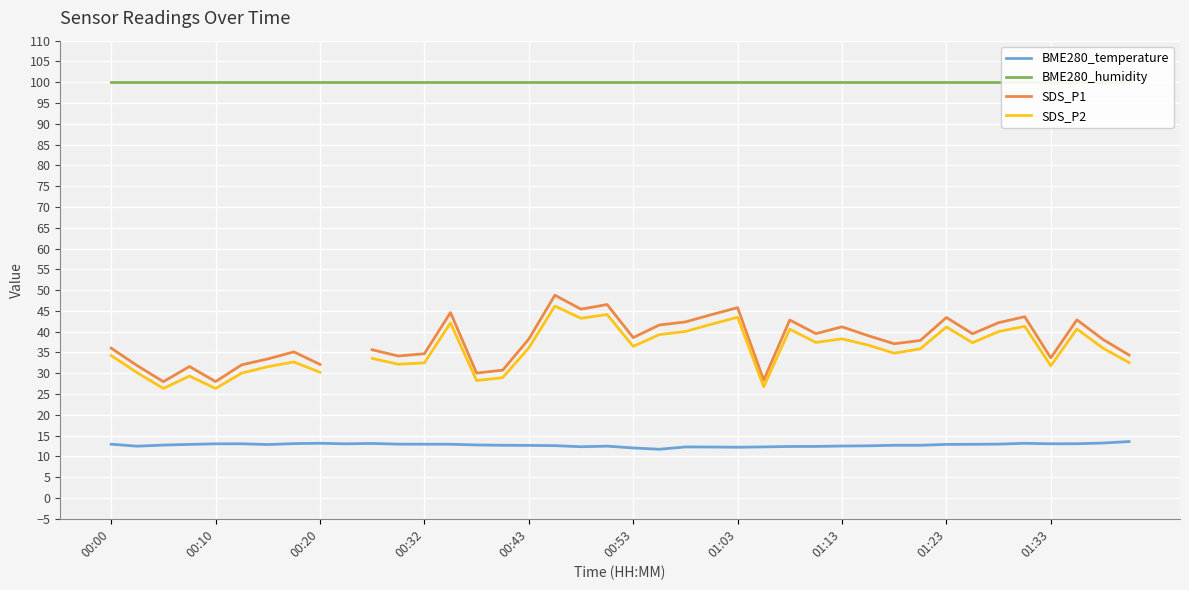

True or false: SDS_P2 and BME280_humidity intersect in this chart.

False